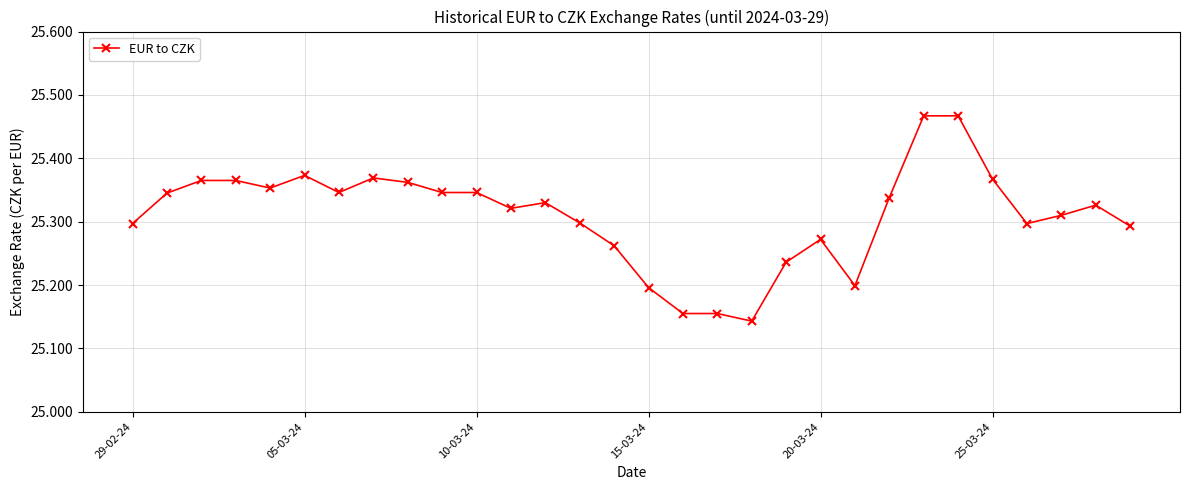

What is the difference between the maximum and second lowest values?

0.3